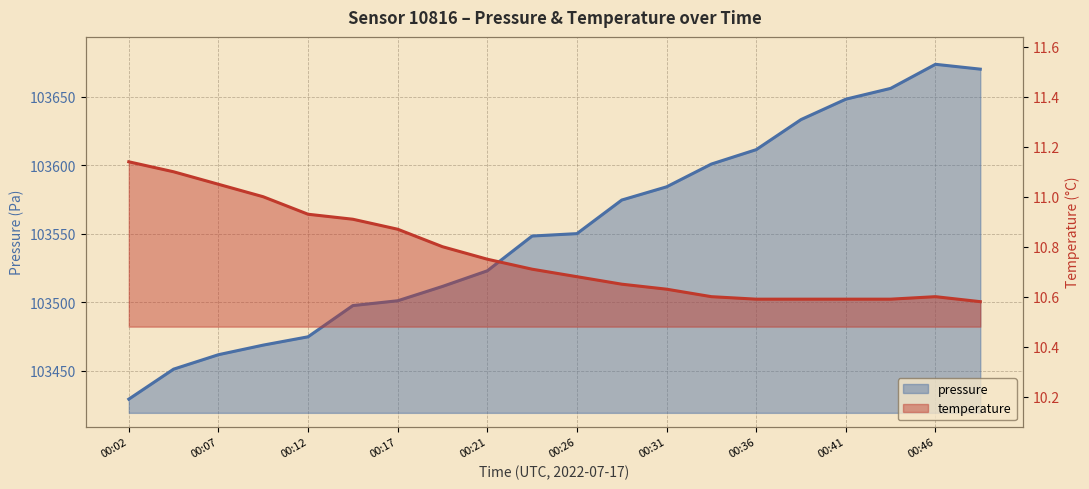

Which series has the widest spread of values?

pressure